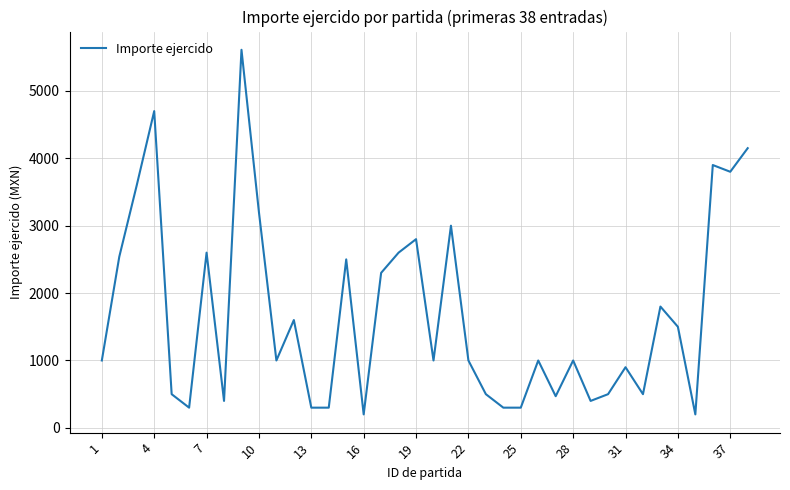

How many series are shown in this chart?

1